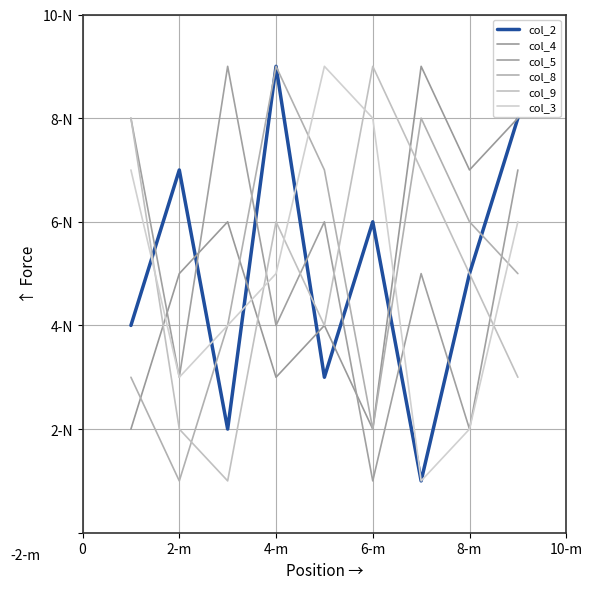

What is the difference between the maximum and minimum values in the col_9 series?

8